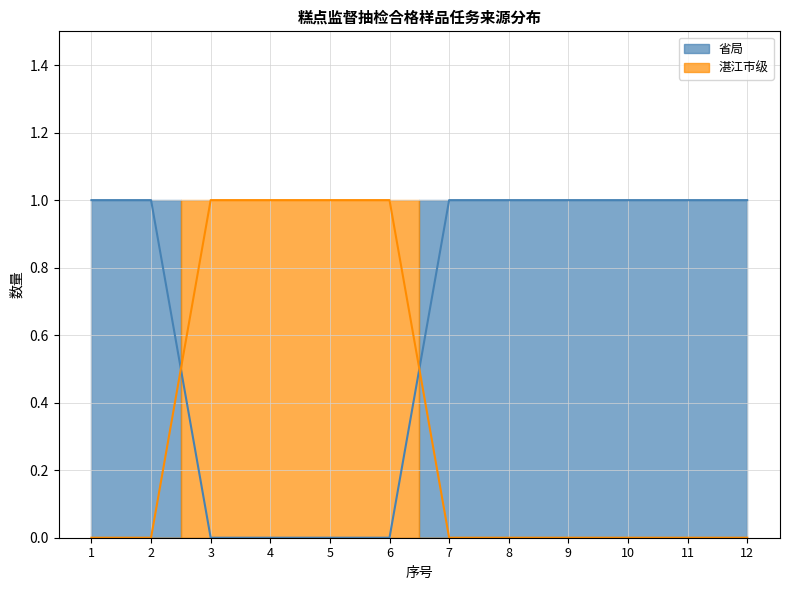

What is the spread (max minus min) of values at 7?

1